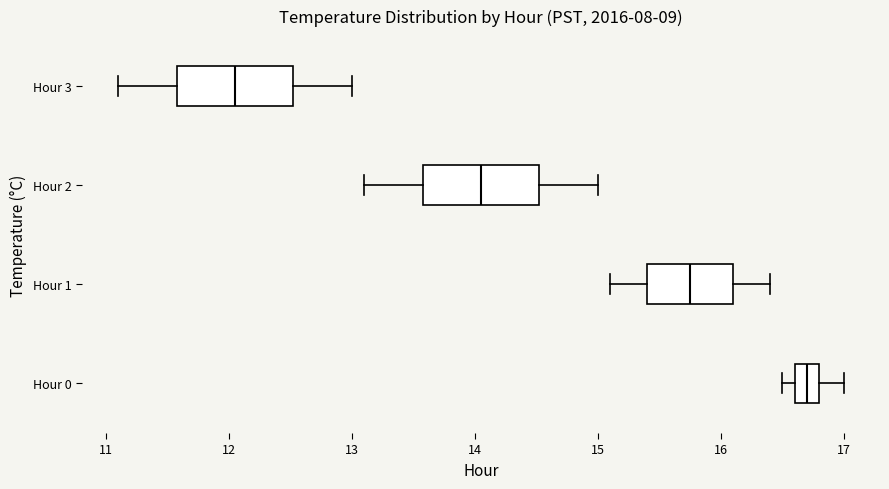

Reading bottom to top, read every box against the x-axis: the position of its median line, the range the box covers, and the ends of its whiskers. The values are not printed on the chart, so give them approximately, as read against the axis.

Hour 0: median 16.7, box 16.6 to 16.8, whiskers 16.5 to 17.0
Hour 1: median 15.8, box 15.4 to 16.1, whiskers 15.1 to 16.4
Hour 2: median 14.1, box 13.6 to 14.5, whiskers 13.1 to 15.0
Hour 3: median 12.1, box 11.6 to 12.5, whiskers 11.1 to 13.0